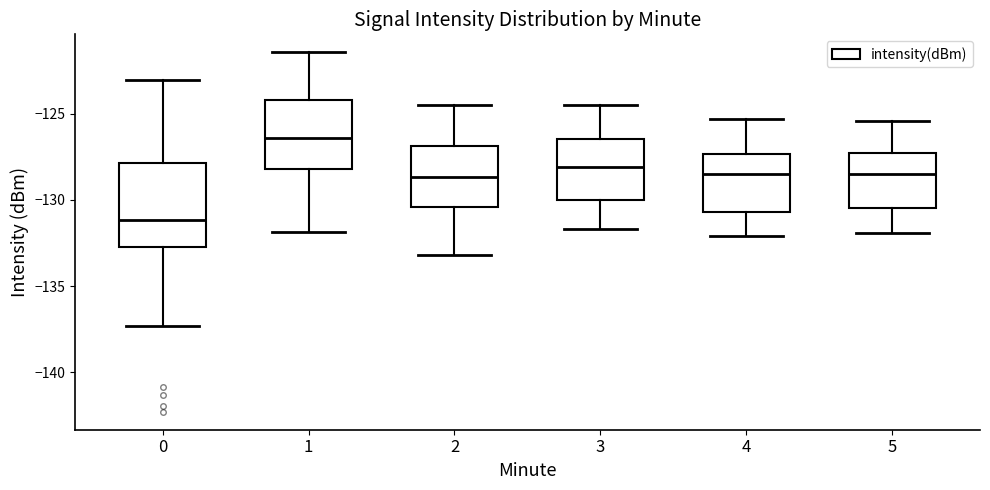

Reading left to right, transcribe this box plot: for each box, give where its median line is, the range the box spans, and where its two whiskers end, as read against the y-axis. The values are not printed on the chart, so give them approximately, as read against the axis.

0: median -131.0, box -132.5 to -128.0, whiskers -137.5 to -123.0
1: median -126.5, box -128.0 to -124.0, whiskers -132.0 to -121.5
2: median -128.5, box -130.5 to -127.0, whiskers -133.0 to -124.5
3: median -128.0, box -130.0 to -126.5, whiskers -131.5 to -124.5
4: median -128.5, box -130.5 to -127.5, whiskers -132.0 to -125.5
5: median -128.5, box -130.5 to -127.5, whiskers -132.0 to -125.5